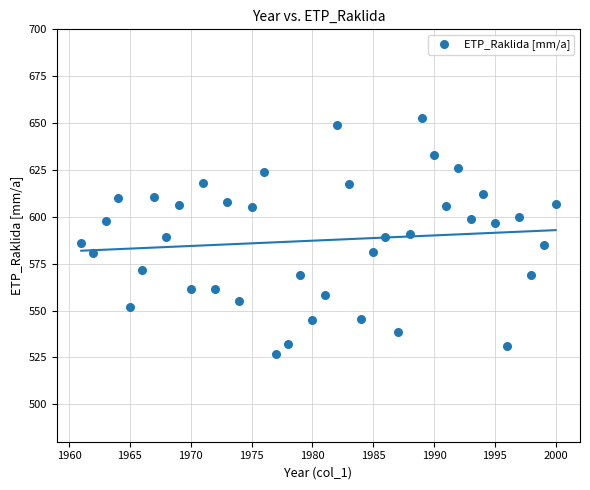

What is the range of Y values (max minus min)?

125.8